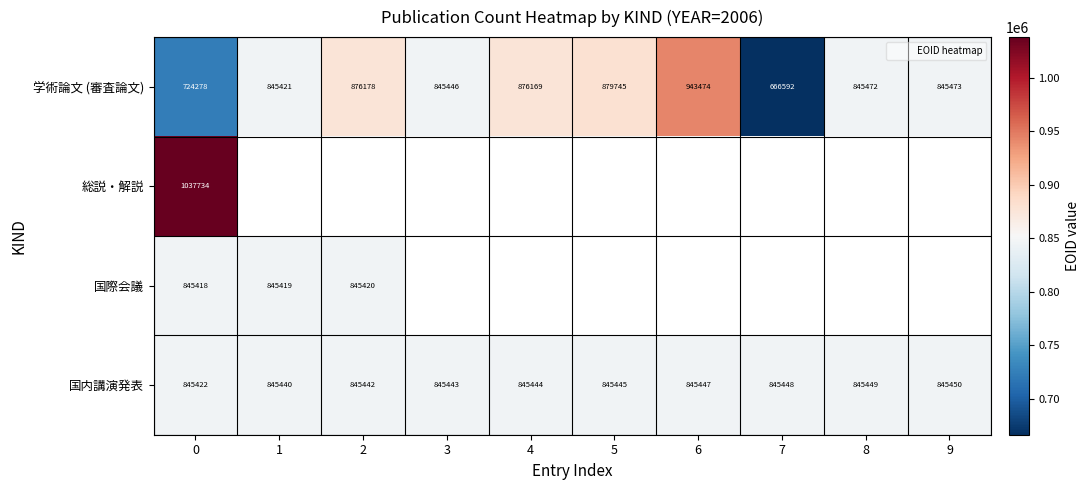

The row_0 series shows 876178.0 at 2. True or false?

True